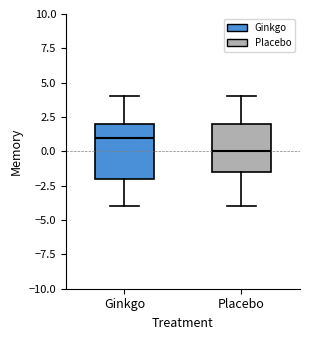

Which box has the lowest median line?

Placebo